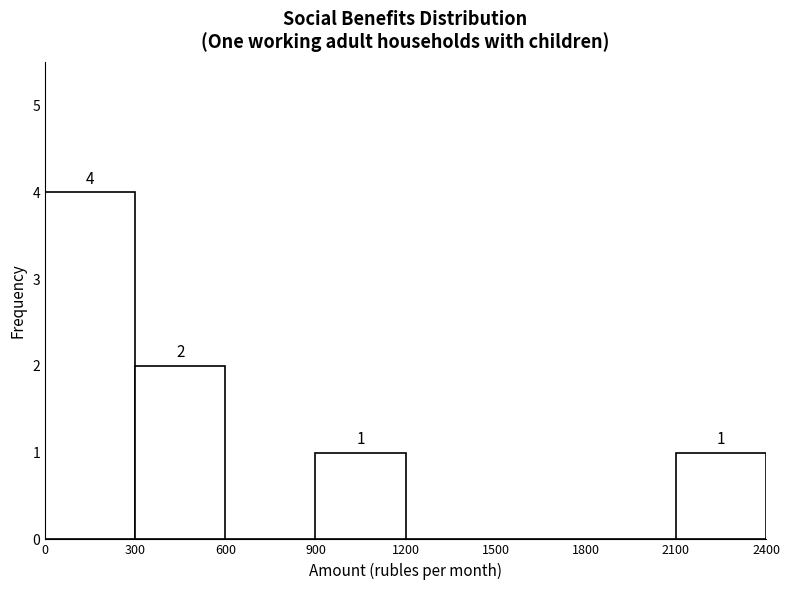

Over which range of the x-axis is the bar tallest?

0 to 300